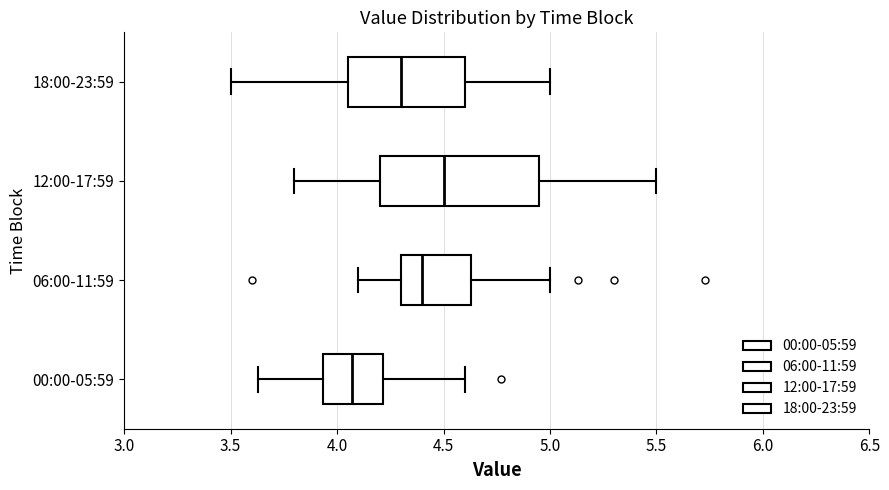

Comparing the boxes themselves (not the whiskers), which one is the widest?

12:00-17:59